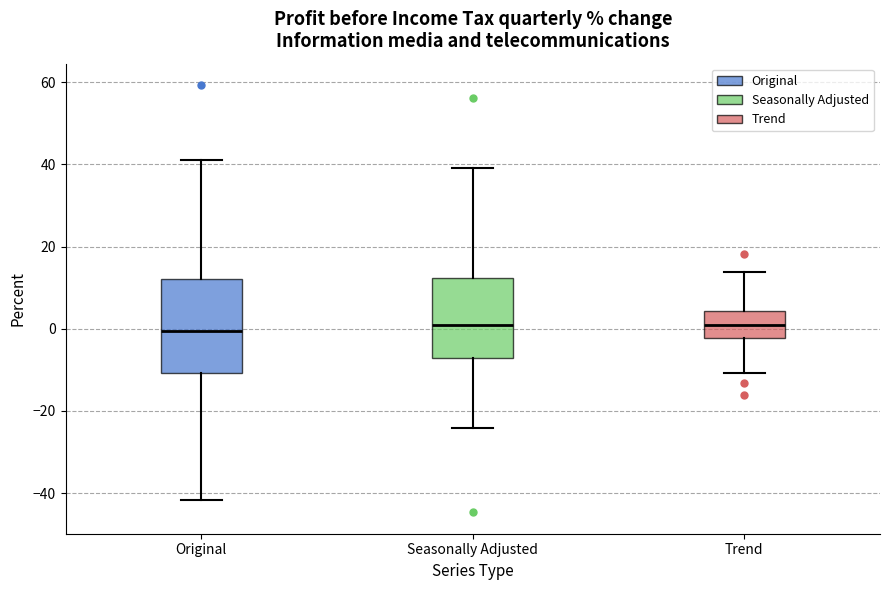

Where is the lower edge of the box for Trend on the y-axis? The values are not printed on the chart, so give them approximately, as read against the axis.

-2